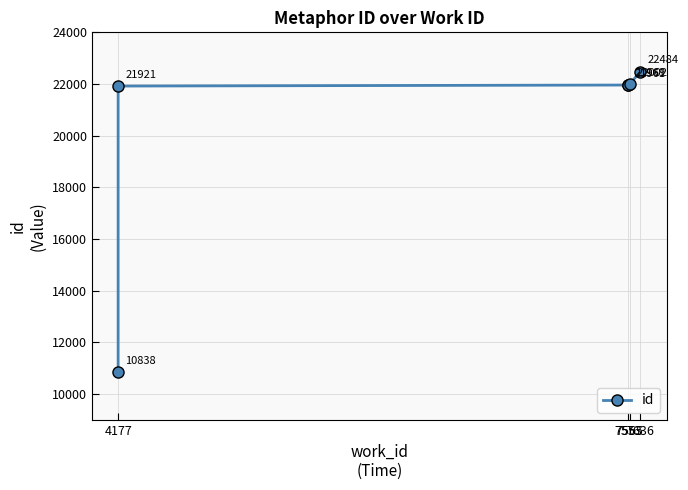

What is the difference between the second highest and minimum values?

11164